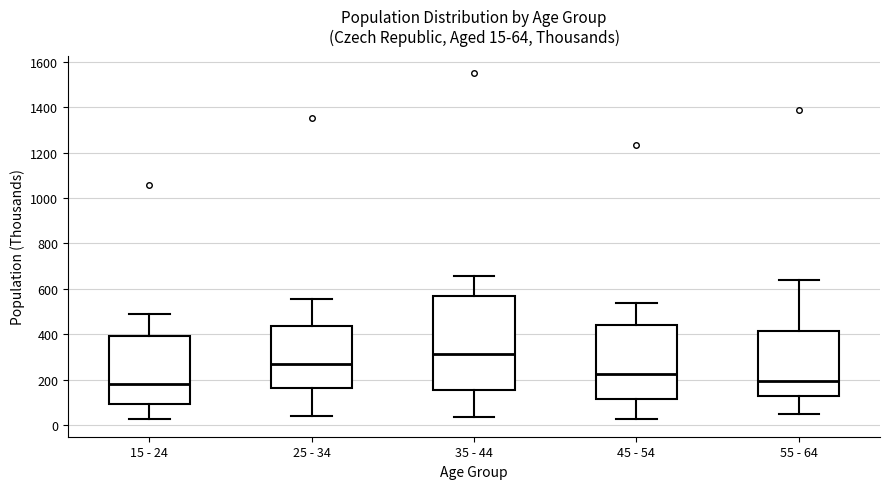

Which box's median line is the highest?

35 - 44